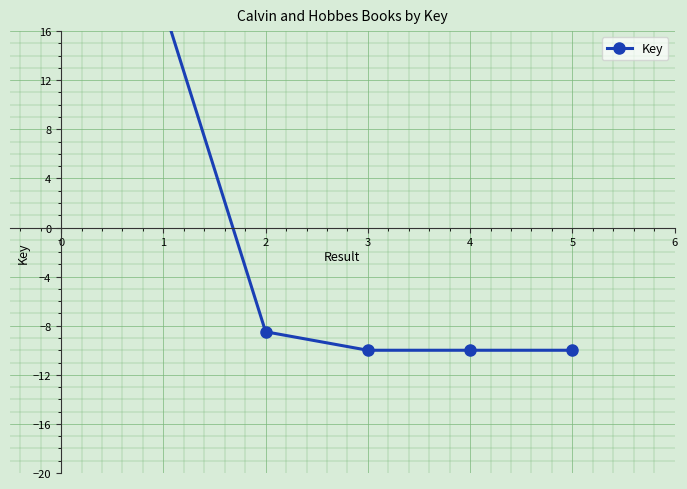

What is the difference between the maximum and second lowest values?

28.0